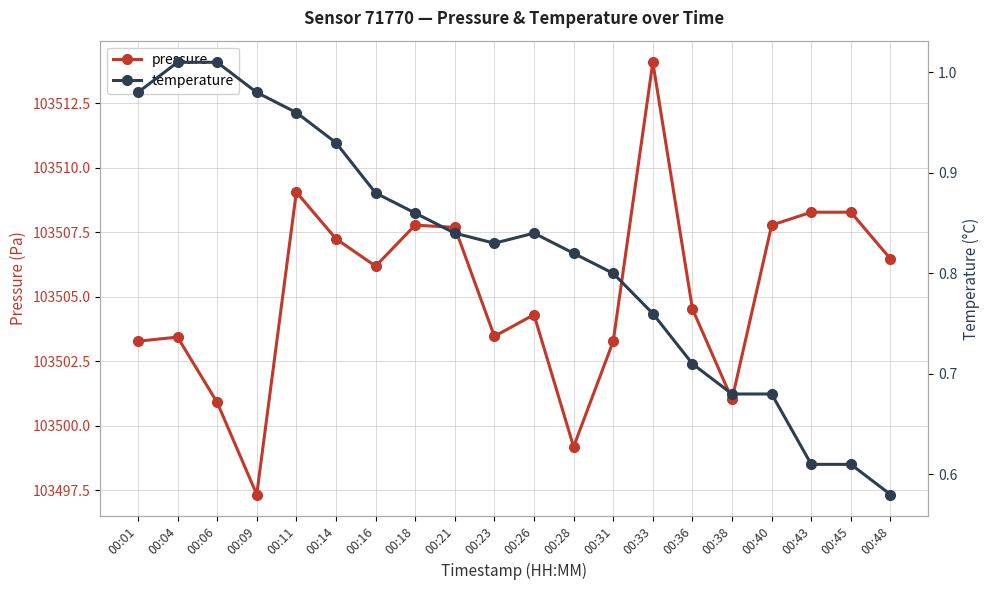

True or false: temperature and pressure intersect in this chart.

False